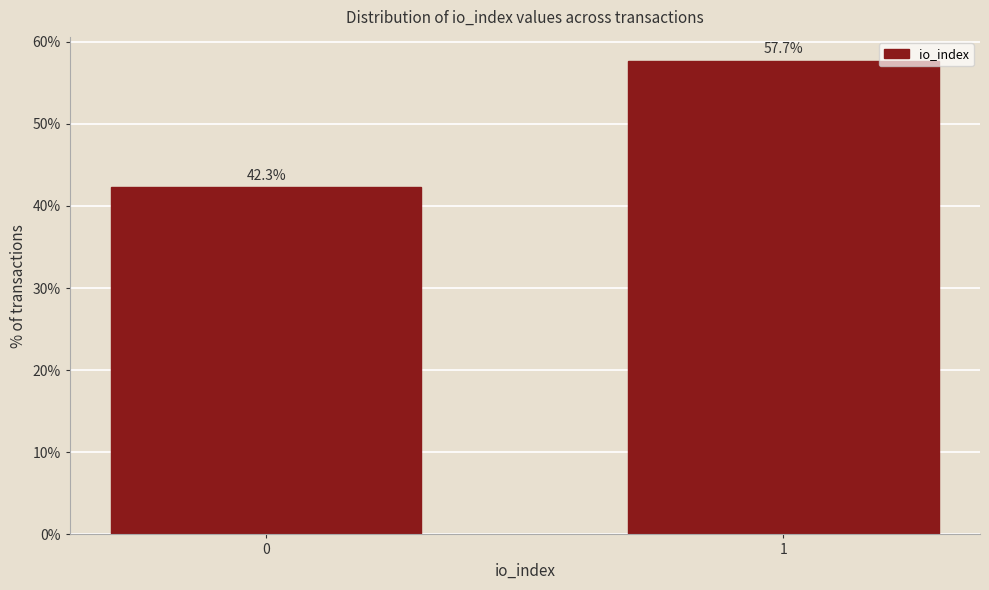

Reading left to right, what are all the values shown in this chart?

42.3	57.7